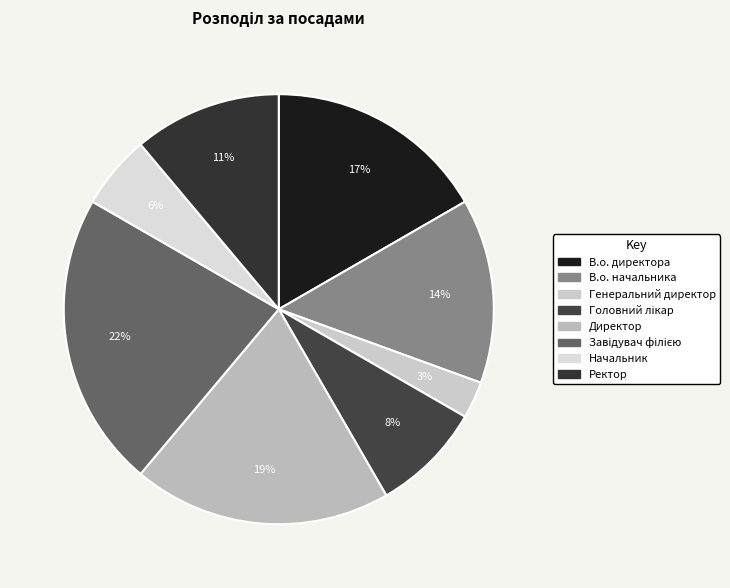

What percentage is the Начальник slice, to the nearest percent?

6%